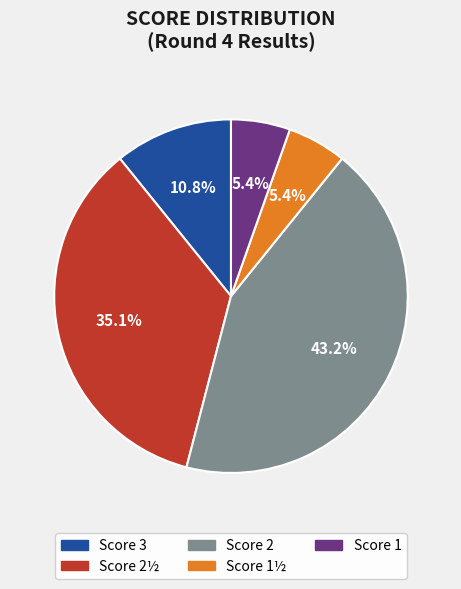

Is there any slice that represents more than half of the pie?

No